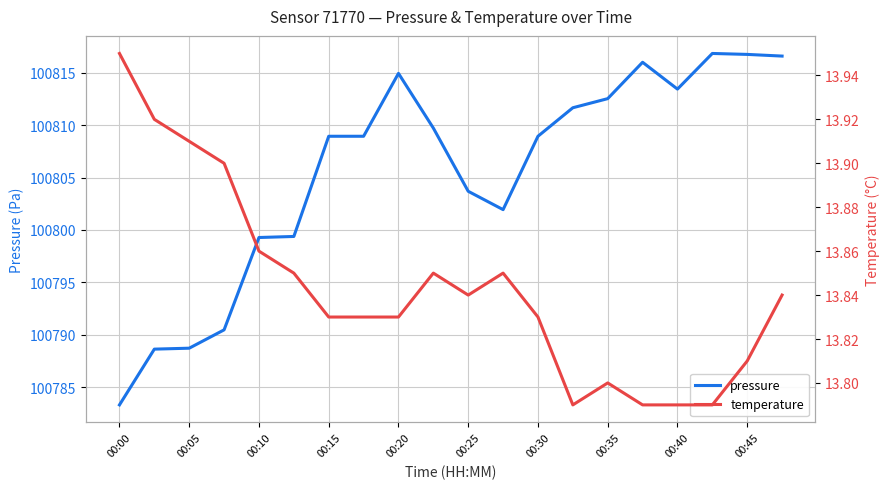

What is the maximum value for pressure?

100816.8